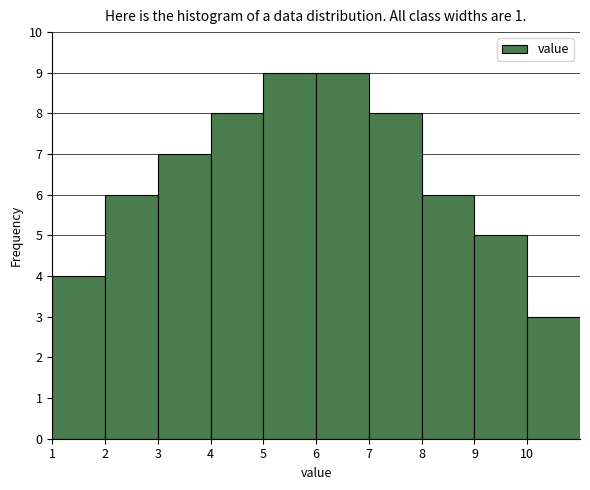

How tall is the bar that spans 8 to 9 on the x-axis? The values are not printed on the chart, so give them approximately, as read against the axis.

6